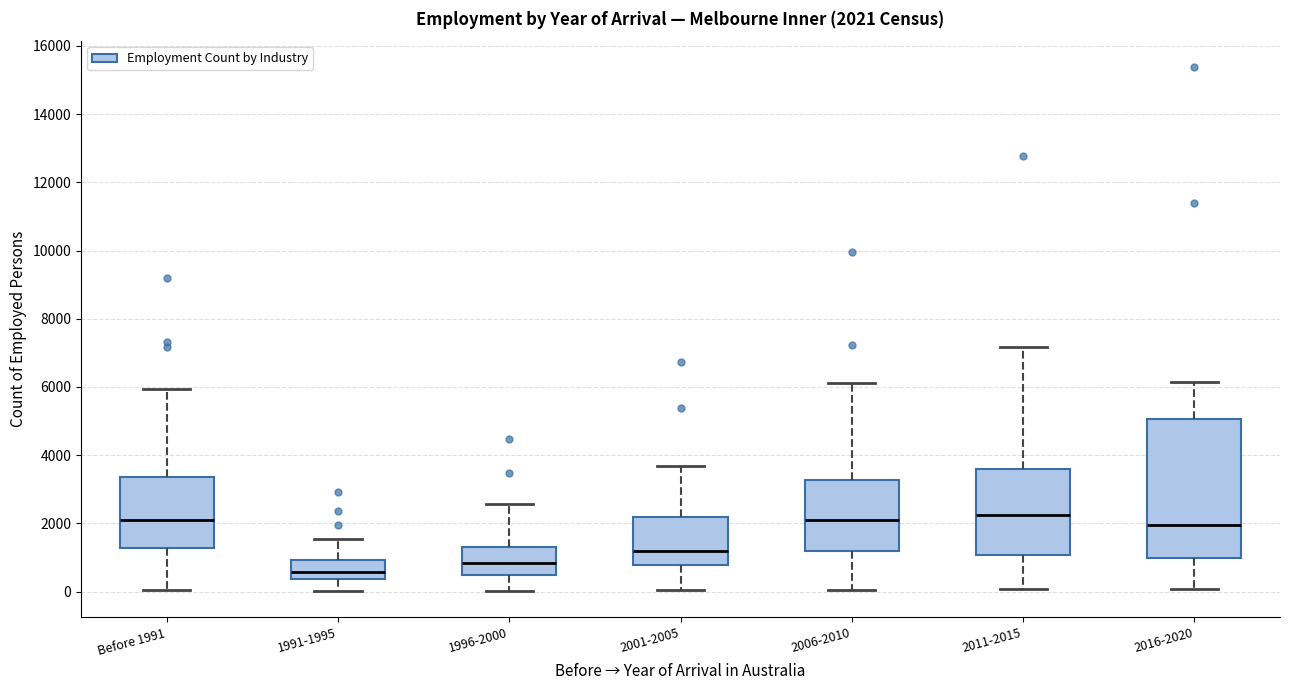

Which box's median line is the lowest?

1991-1995